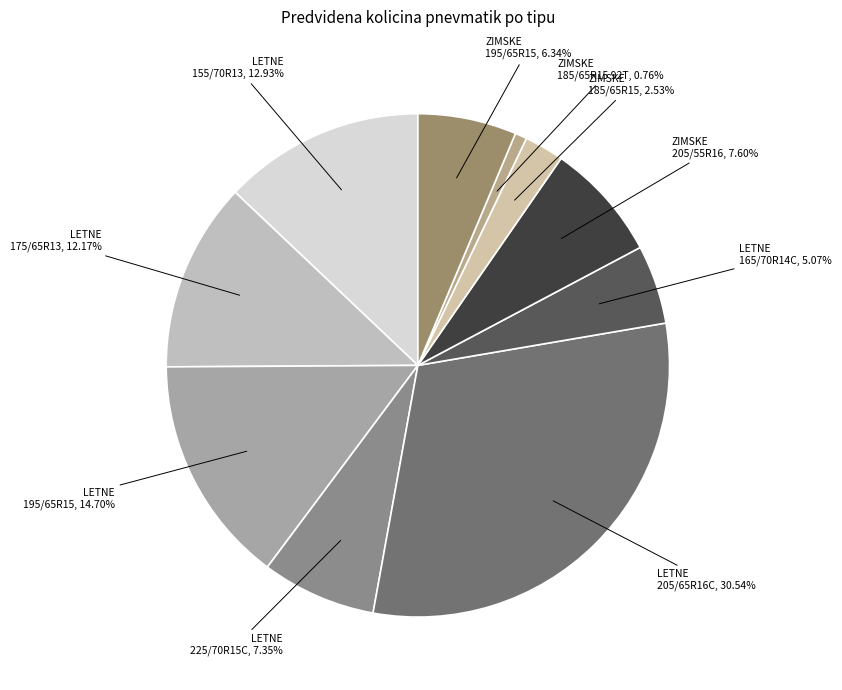

Rank the categories by value from lowest to highest.

ZIMSKE - 185/65R15 92T, ZIMSKE - 185/65R15, LETNE - 165/70R14C, ZIMSKE - 195/65R15, LETNE - 225/70R15C, ZIMSKE - 205/55R16, LETNE - 175/65R13, LETNE - 155/70R13, LETNE - 195/65R15, LETNE - 205/65R16C